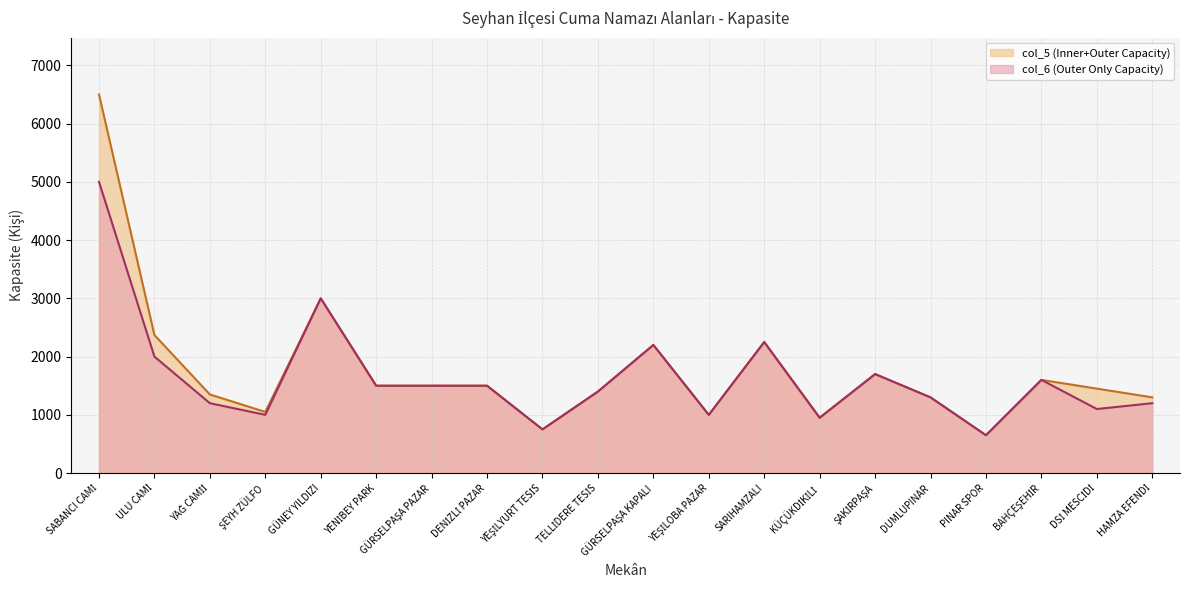

Is it true that col_6 (Outer Only Capacity) equals 3000 at GÜNEY YILDIZI?

True